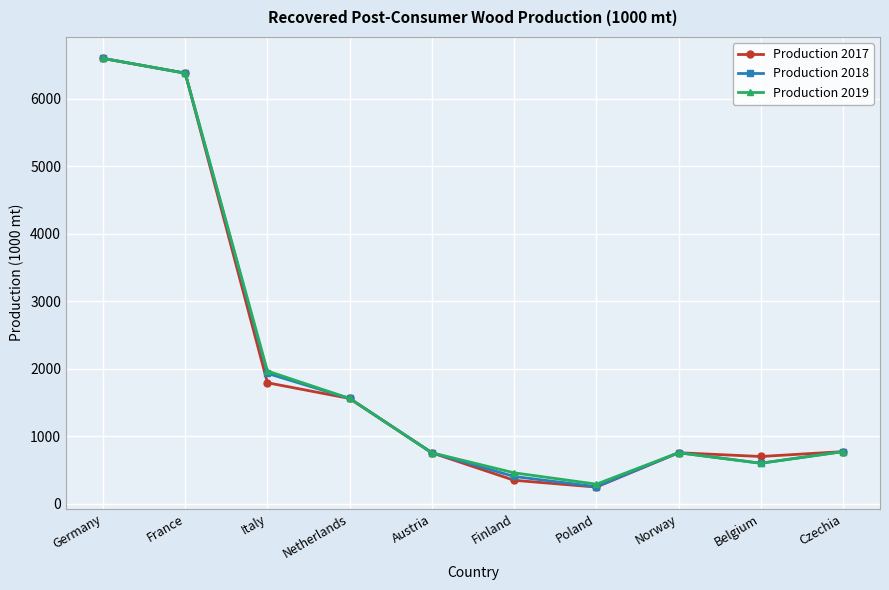

What is the label of the 4th point from the right?

Poland